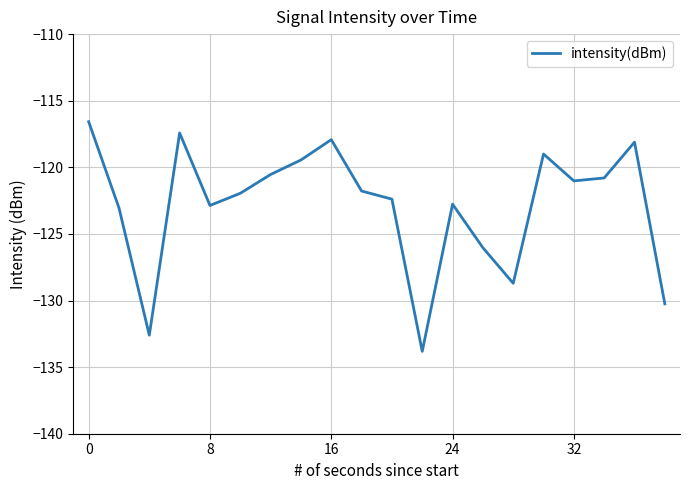

What is the difference between the maximum and minimum values?

17.2